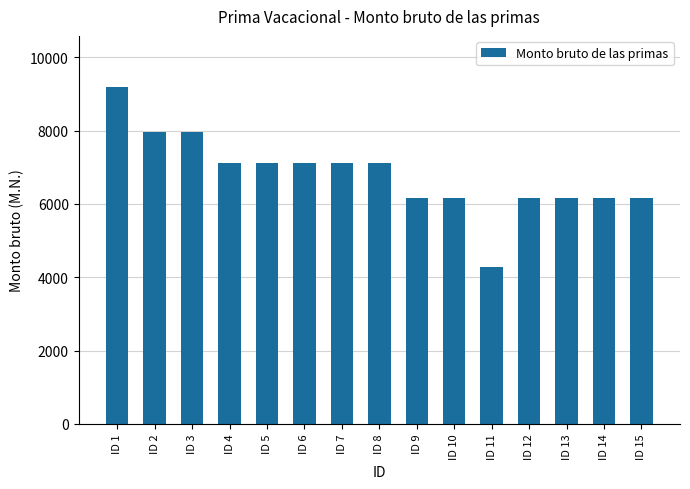

Approximately how many times larger is the value at ID 15 compared to ID 5?

0.9